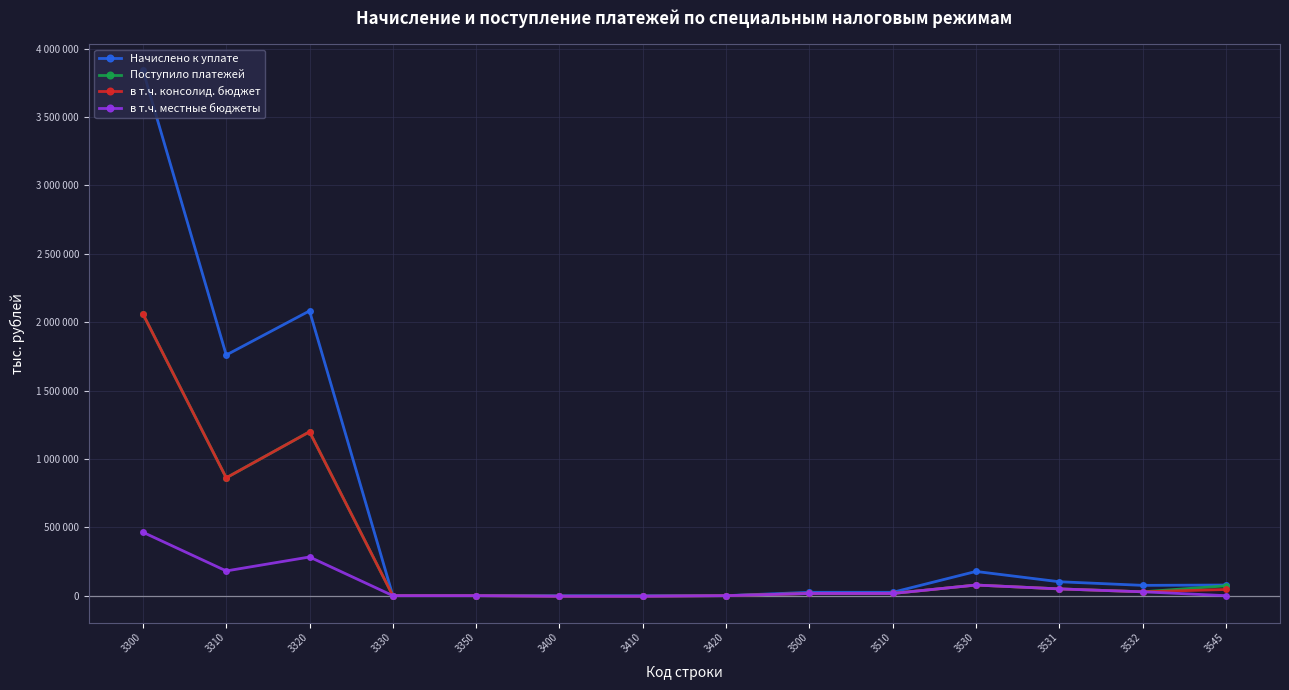

At which label is Начислено к уплате closest to 1920771?

3310